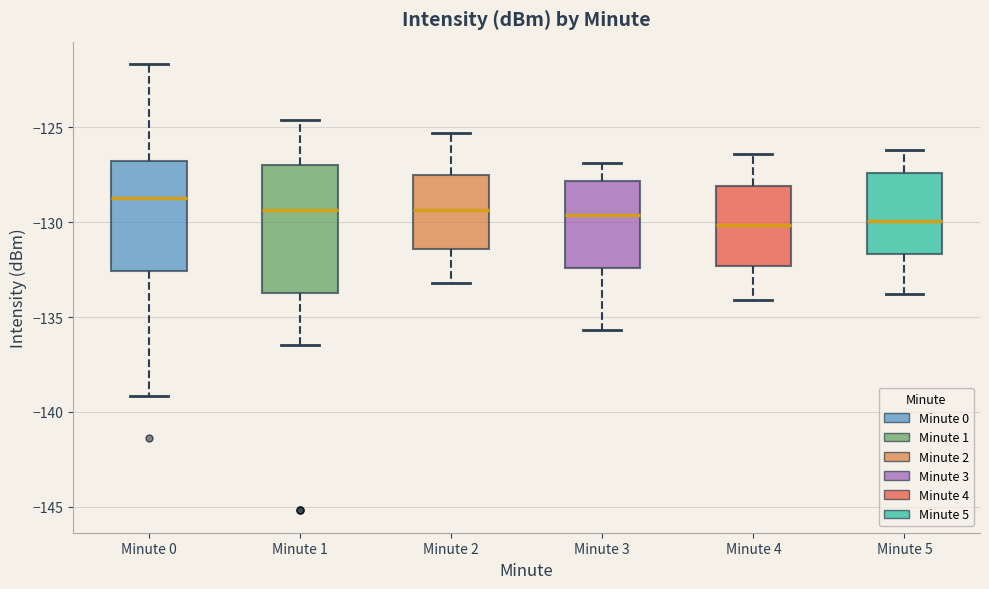

Reading left to right, read every box against the y-axis: the position of its median line, the range the box covers, and the ends of its whiskers. The values are not printed on the chart, so give them approximately, as read against the axis.

Minute 0: median -128.5, box -132.5 to -126.5, whiskers -139.0 to -121.5
Minute 1: median -129.5, box -133.5 to -127.0, whiskers -136.5 to -124.5
Minute 2: median -129.5, box -131.5 to -127.5, whiskers -133.0 to -125.5
Minute 3: median -129.5, box -132.5 to -128.0, whiskers -135.5 to -127.0
Minute 4: median -130.0, box -132.5 to -128.0, whiskers -134.0 to -126.5
Minute 5: median -130.0, box -131.5 to -127.5, whiskers -134.0 to -126.0